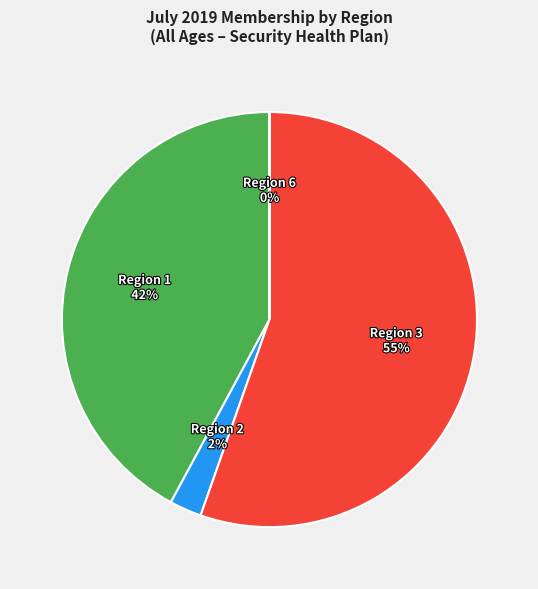

What is the ratio of the value at Region 1 to the value at Region 3?

0.8